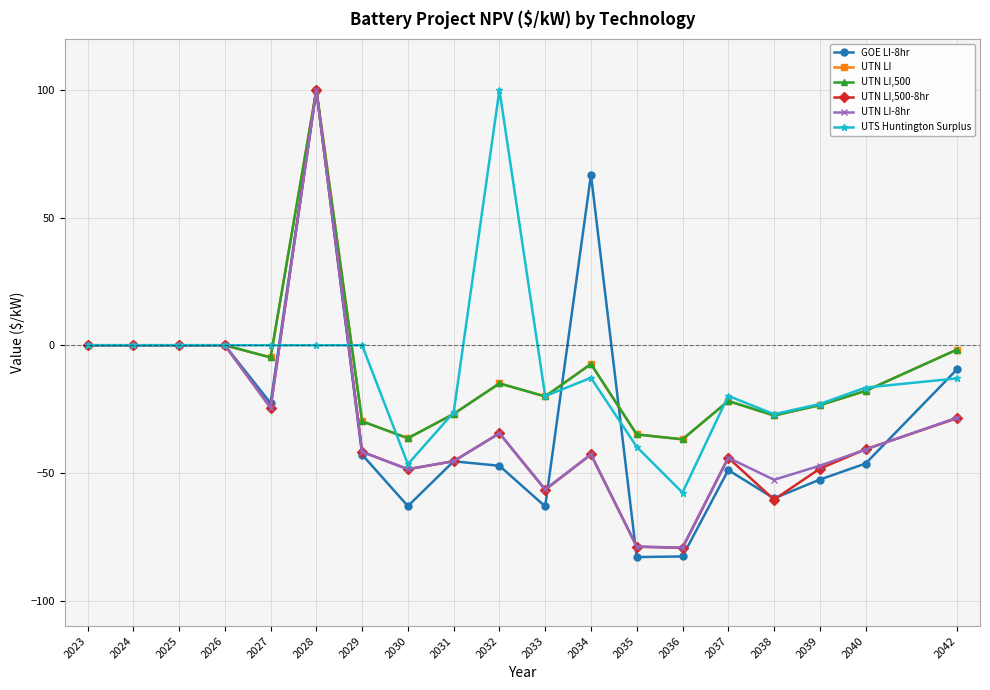

Which series has the largest total across all categories?

UTS Huntington Surplus